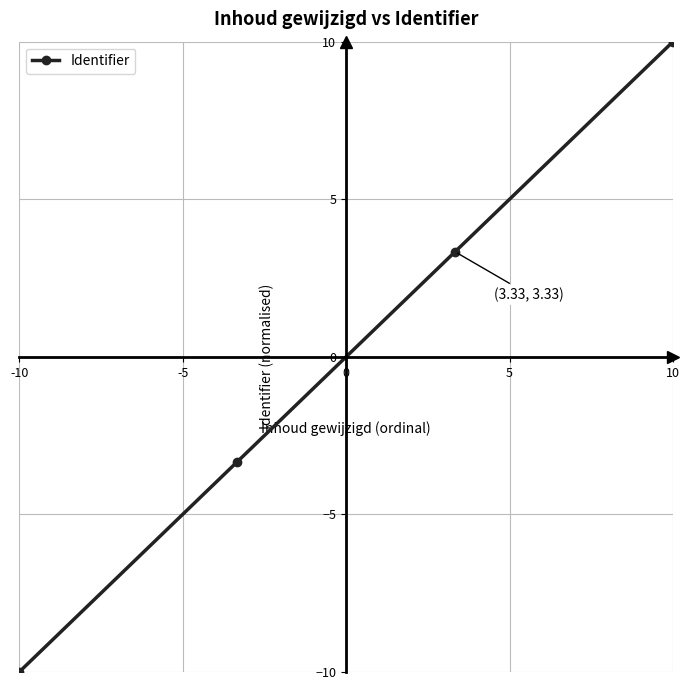

What is the difference between the maximum and minimum values?

20.0